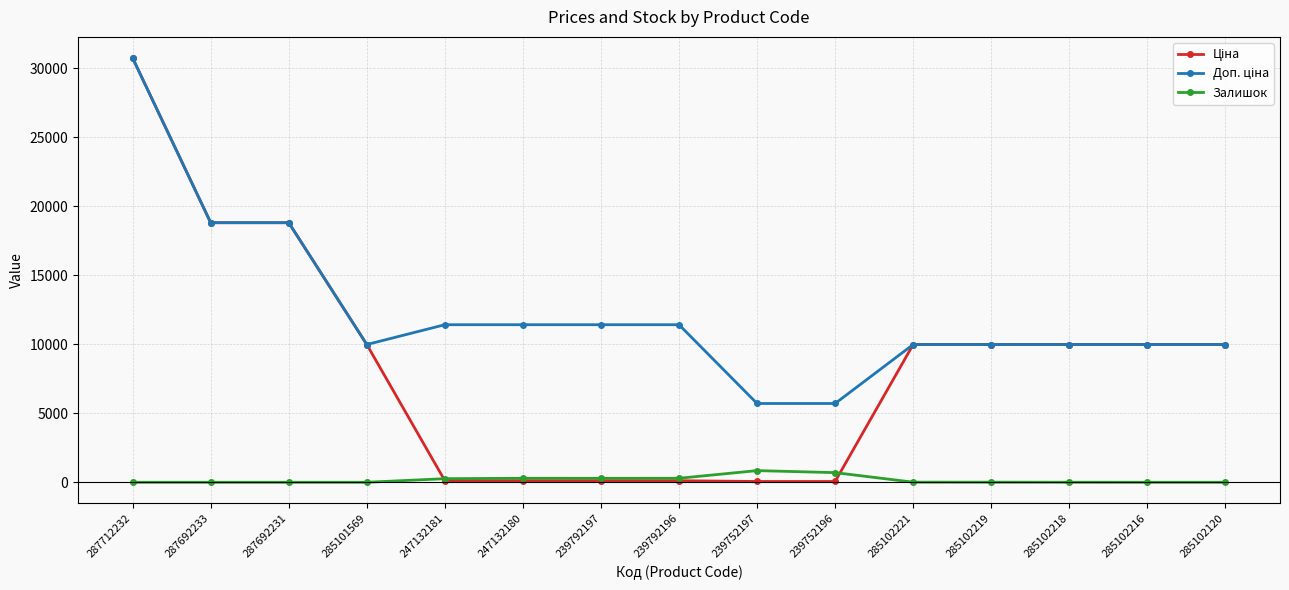

True or false: Залишок has a value of 290.0 at 239792196.

True